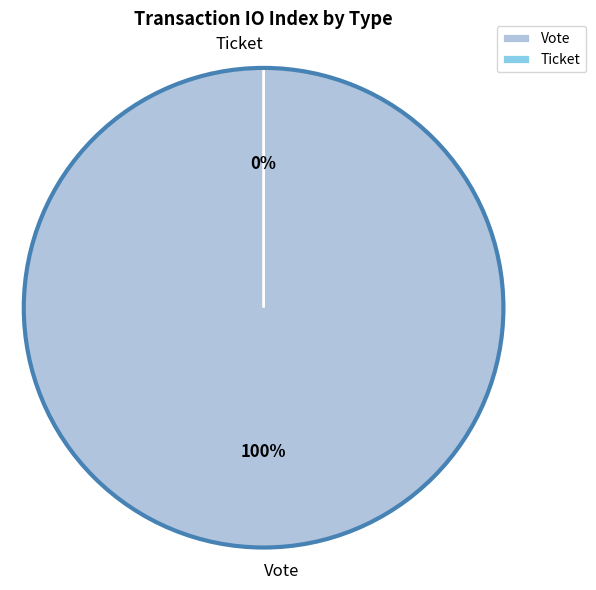

To the nearest percent, what portion does Vote represent?

100%